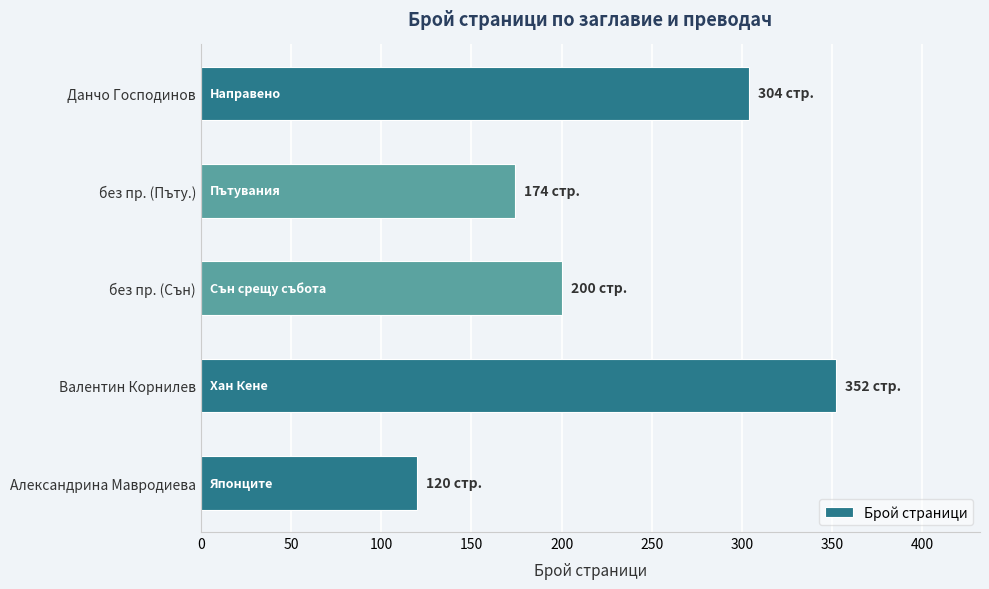

Which has a higher value, без пр. (Сън) or без пр. (Пъту.)?

без пр. (Сън)